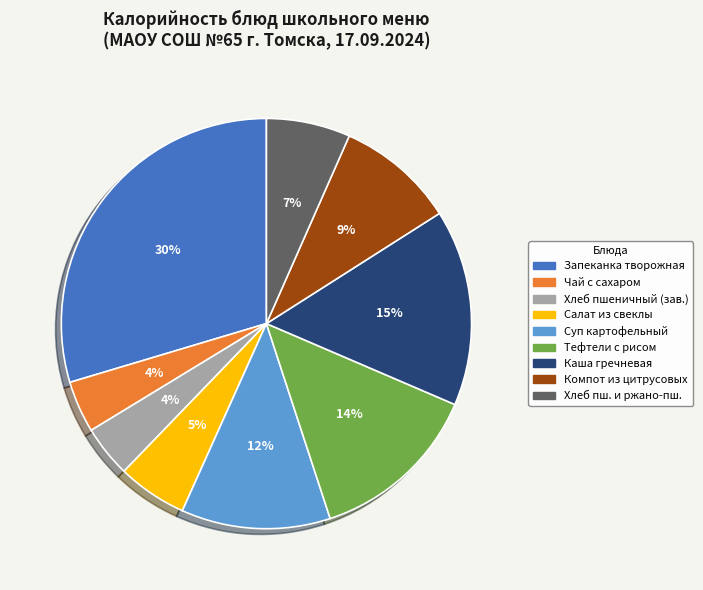

How many segments does this pie chart have?

9